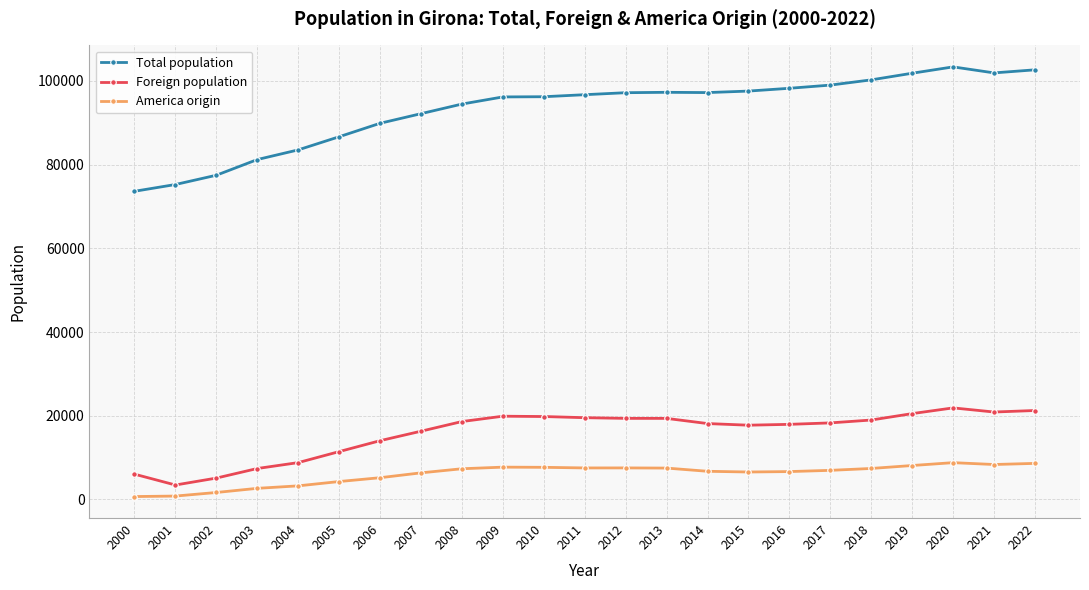

The value of Total population at 2006 is 89890. True or false?

True